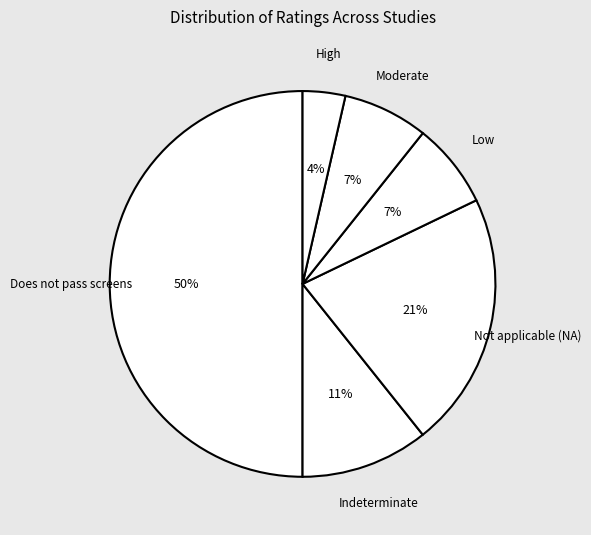

The Not applicable (NA) slice represents 21% of the pie. True or false?

True